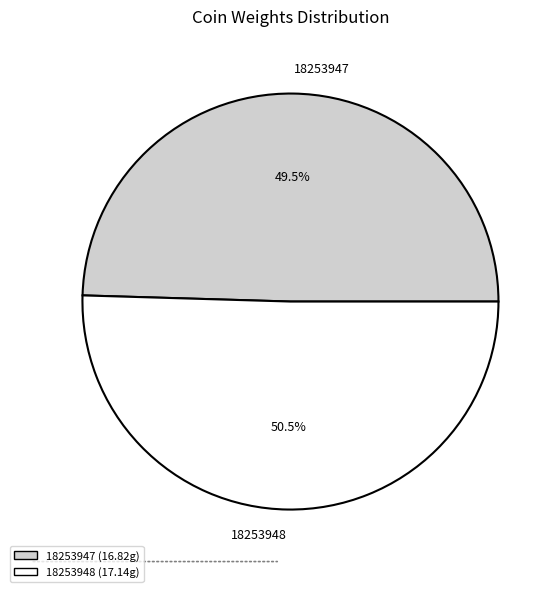

True or false: 18253947 accounts for 38% of the total.

False